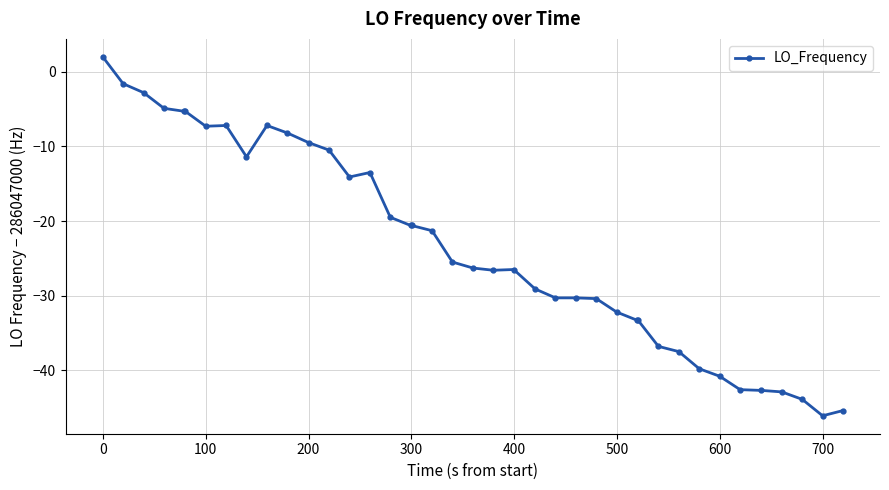

True or false: the data has more than 2 interior local peaks.

True